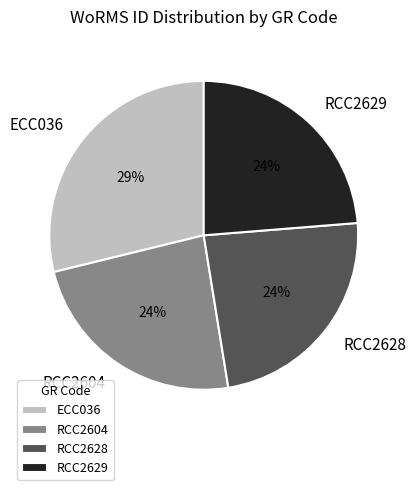

Combined, do RCC2629 and RCC2628 account for over 50%?

No